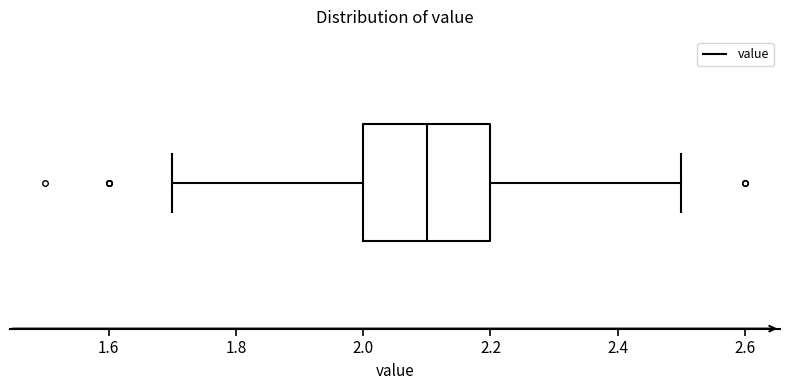

Transcribe this box plot: give where the median line is, the range the box spans, and where the two whiskers end, as read against the x-axis. The values are not printed on the chart, so give them approximately, as read against the axis.

median 2.1, box 2.0 to 2.2, whiskers 1.7 to 2.5